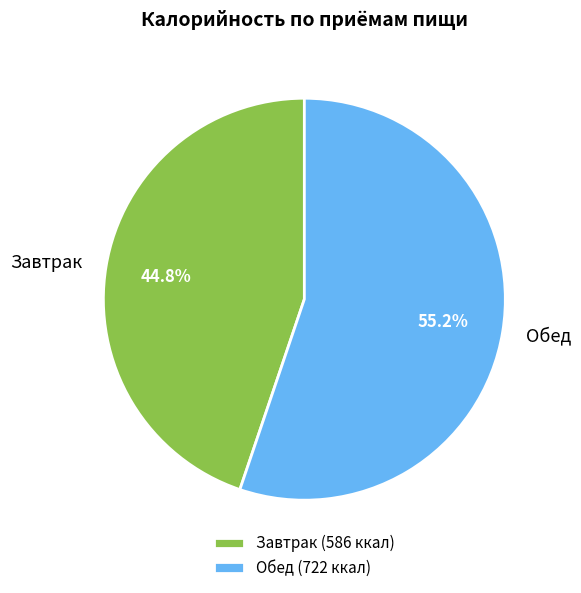

Does Обед account for over 50% of the chart?

Yes